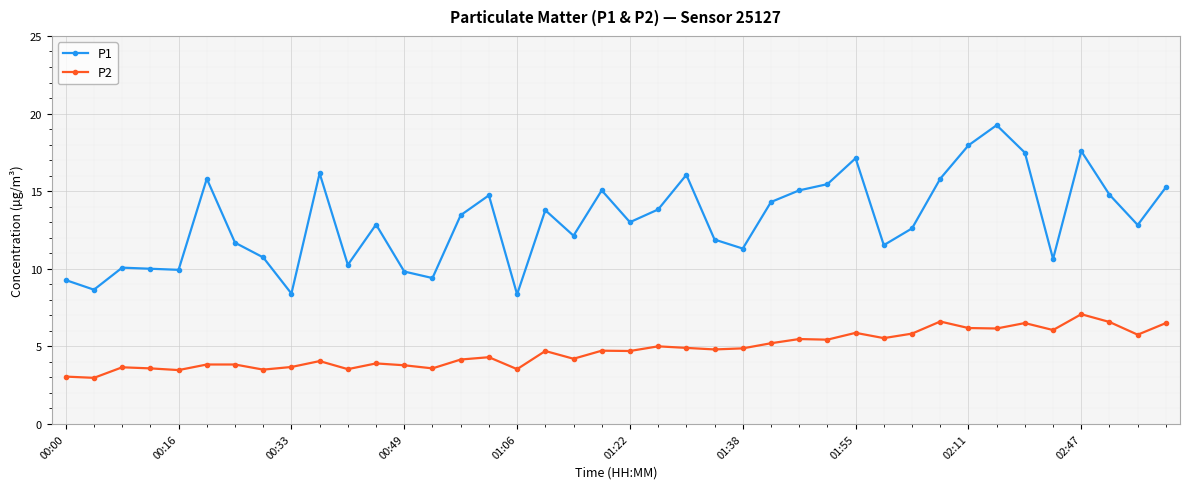

What is the difference between the maximum and second lowest values in the P2 series?

4.0